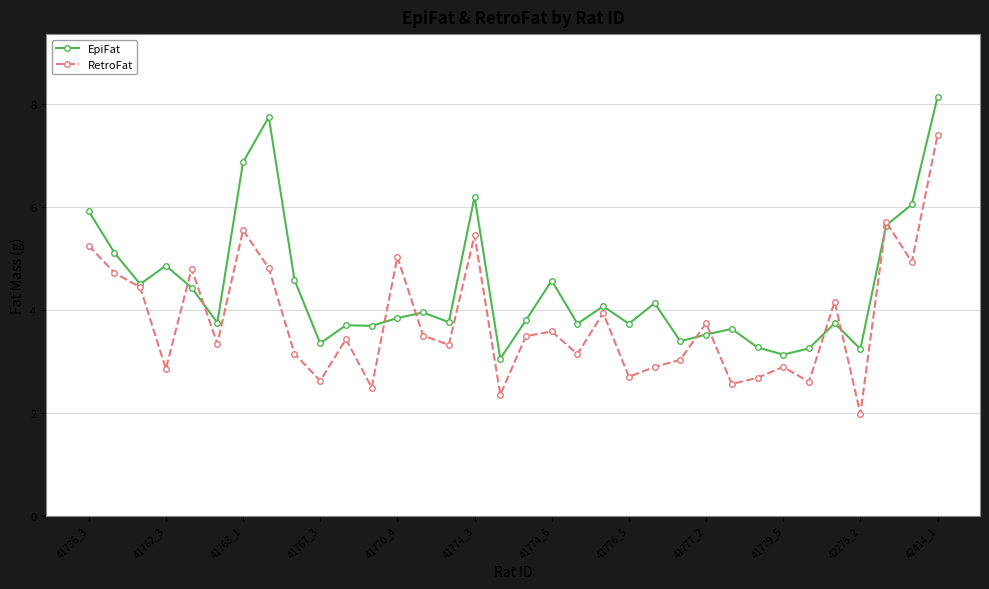

What is the greatest value displayed?

8.1